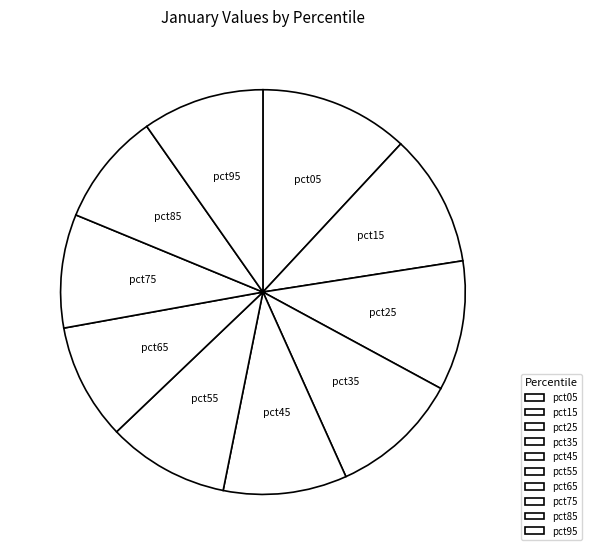

Between pct55 and pct35, which is larger?

pct35